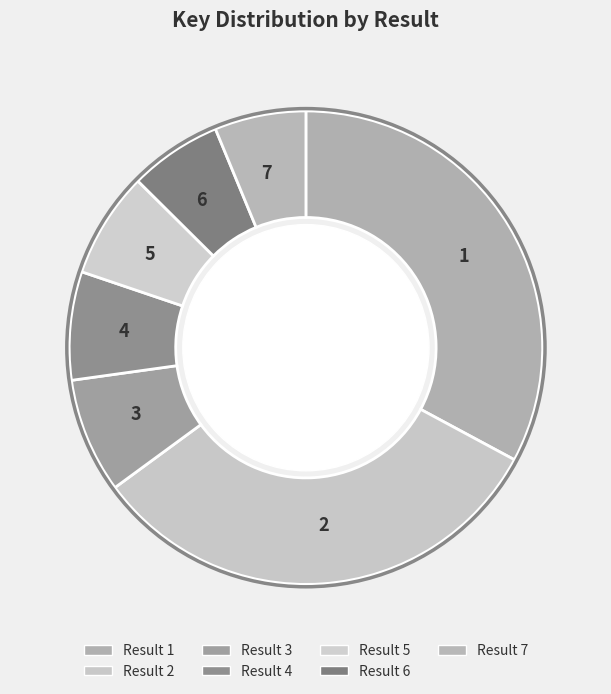

How many slices are in this pie chart?

7